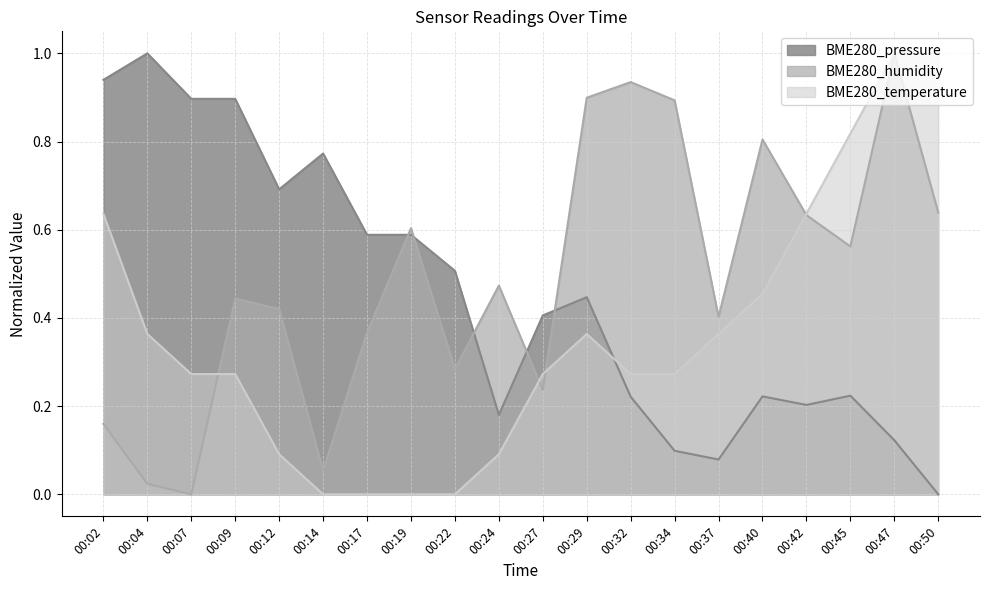

The value of BME280_temperature at 00:37 is 0.4. True or false?

True